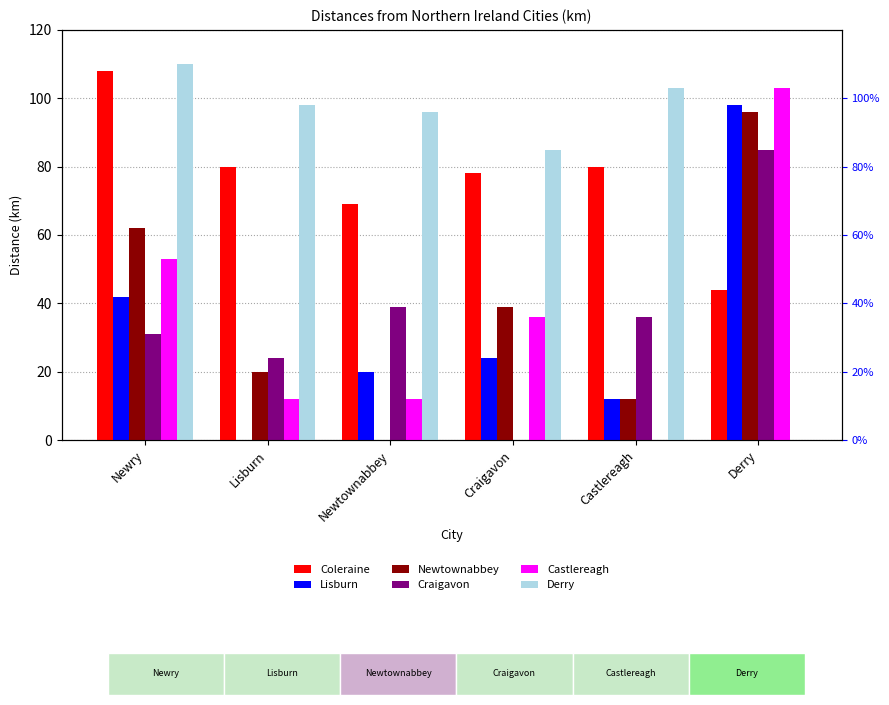

What is the highest value of the Newtownabbey series?

96